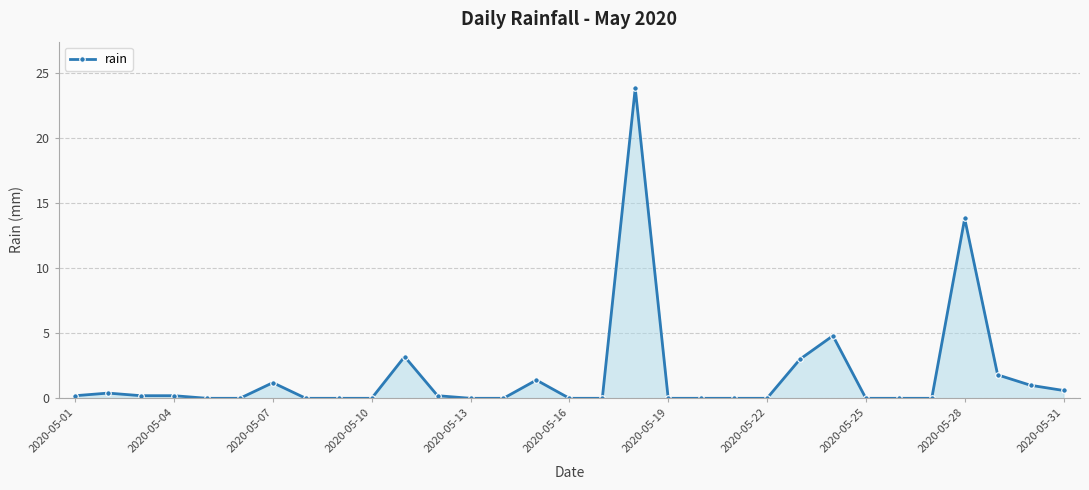

True or false: there are more than 0 points higher than both neighbors.

True